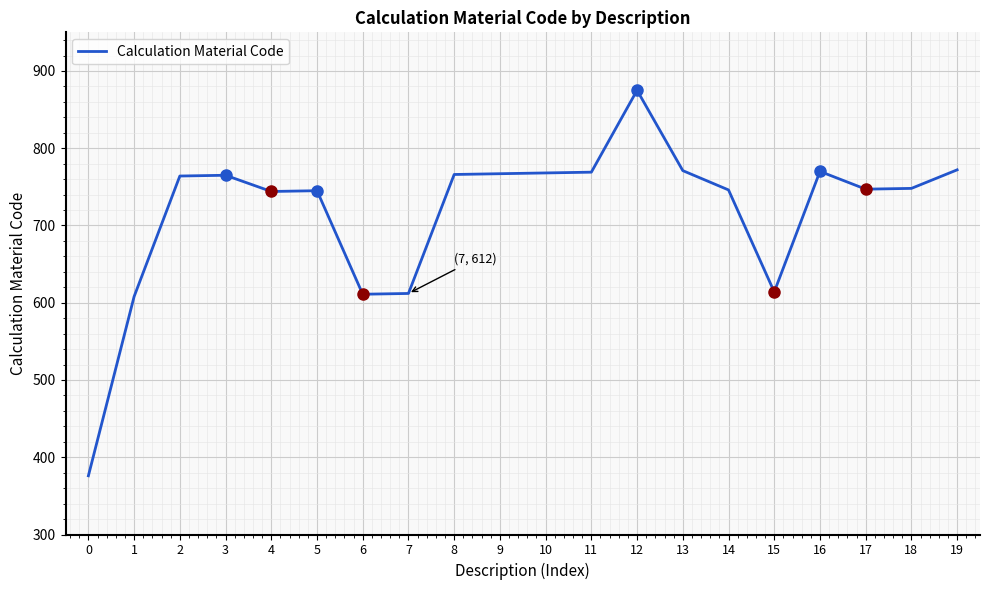

Approximately how many times larger is the value at 12 compared to 14?

1.2